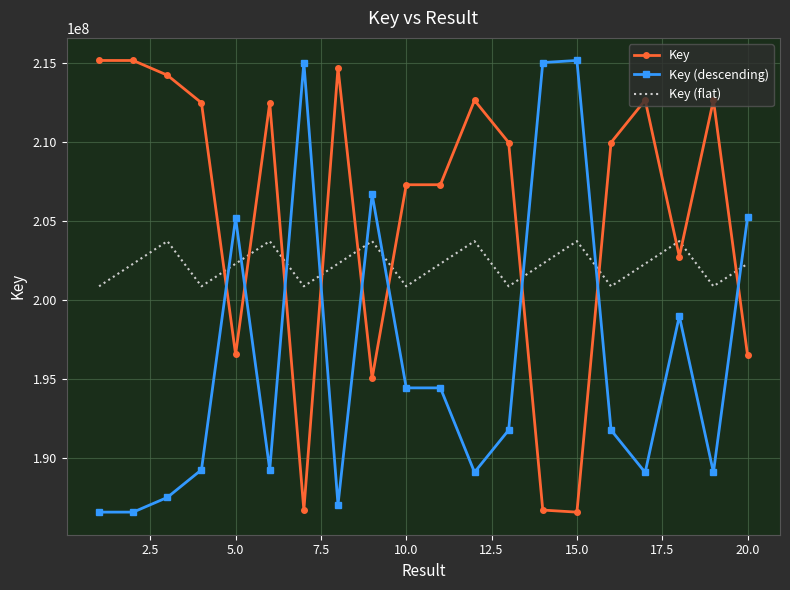

What is the difference between the maximum and minimum values in the Key (descending) series?

28585141.0